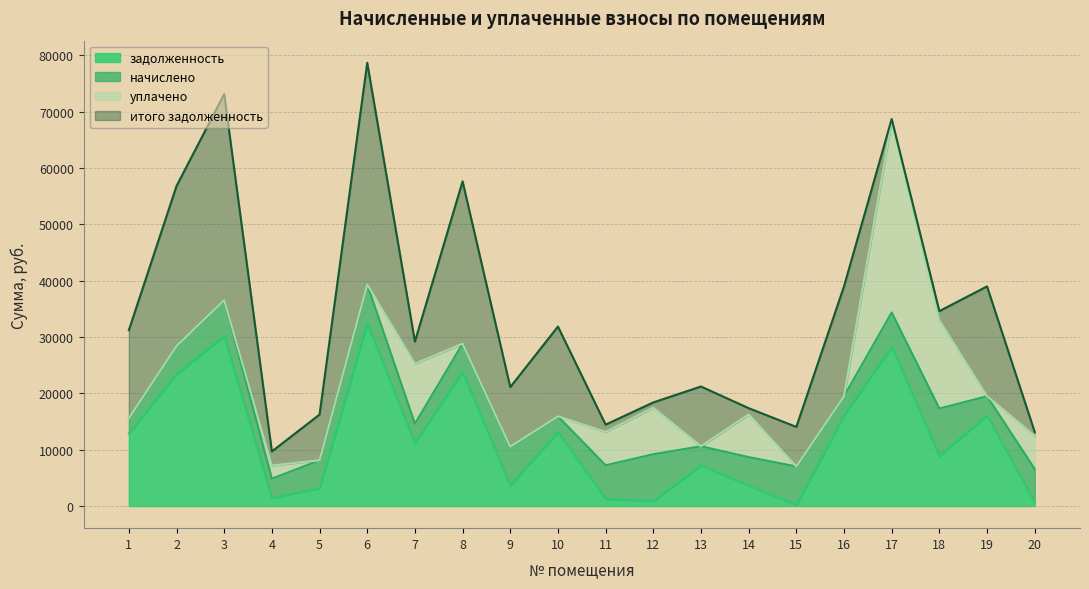

Which category has the lowest value in the итого задолженность series?

17